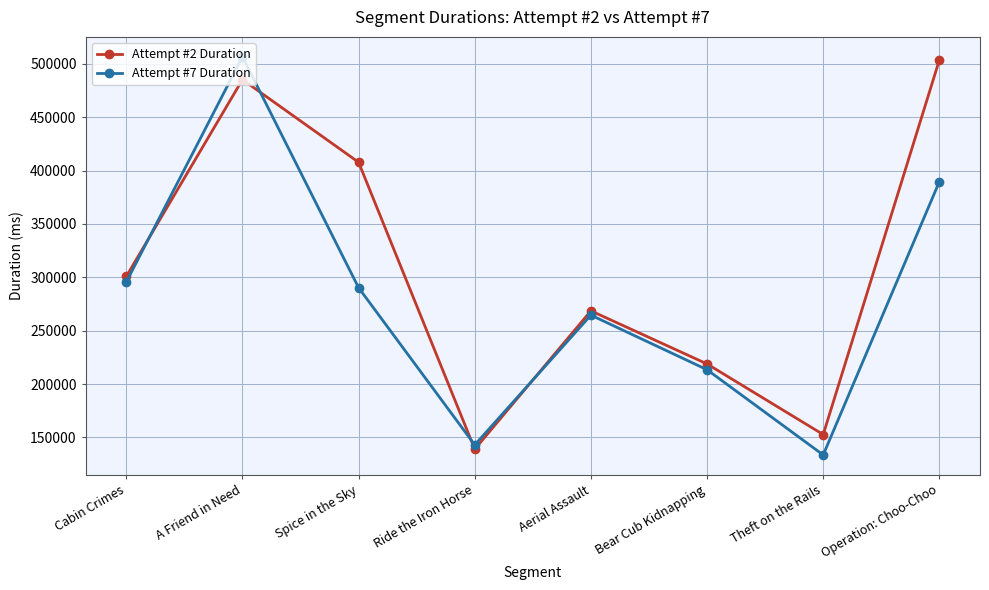

Where do Attempt #7 Duration and Attempt #2 Duration first cross each other?

Cabin Crimes and A Friend in Need